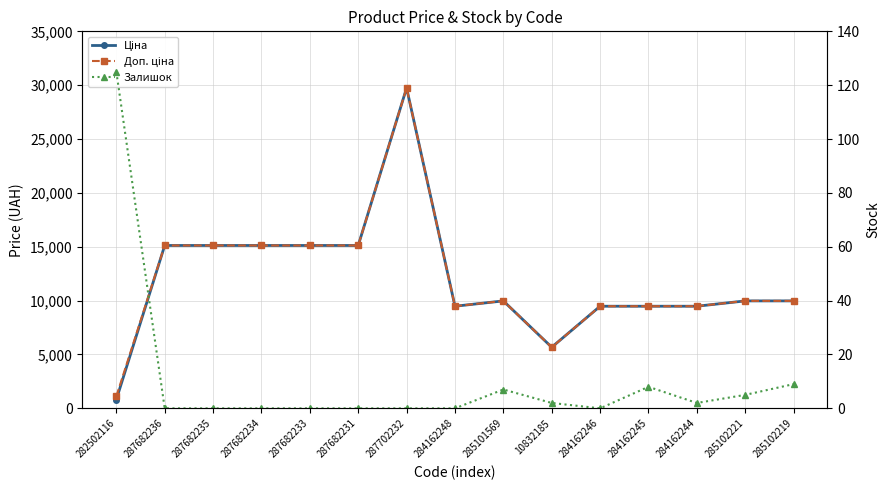

Between 284162248 and 287682236, which is larger?

287682236